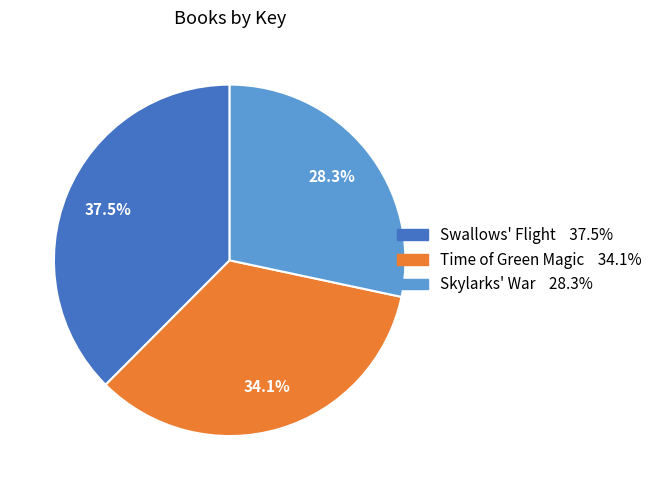

Is Time of Green Magic the majority of the pie?

No